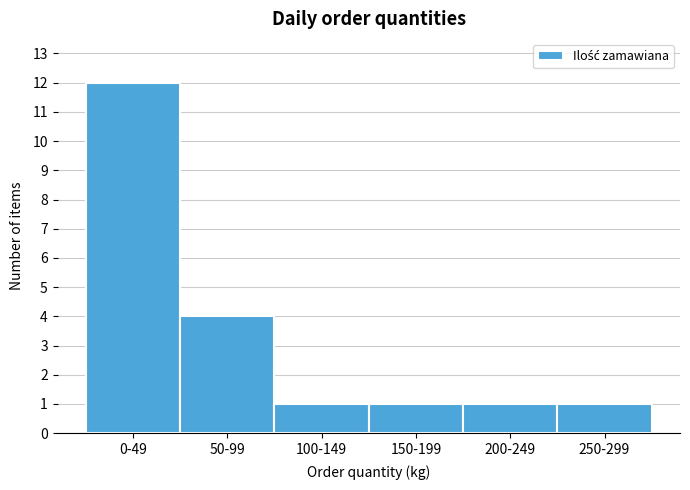

Reading right to left, transcribe all the data shown in this chart.

1	1	1	1	4	12